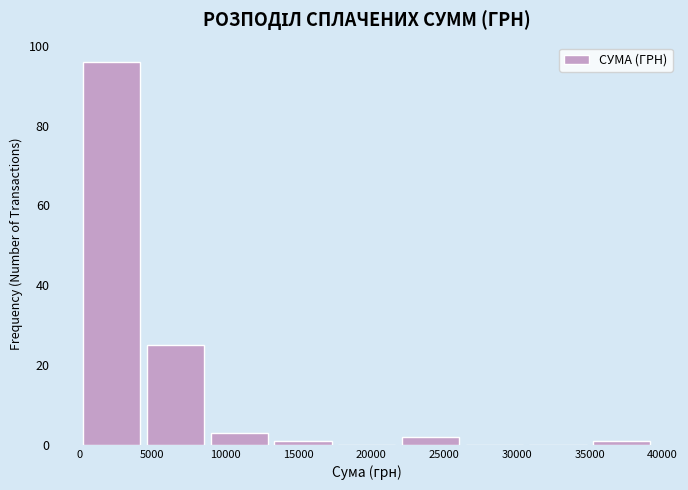

What is the height of the bar covering 0 to 4500 on the x-axis? Neither the bar edges nor the heights are printed on the chart, so give them approximately, as read against the axes.

96